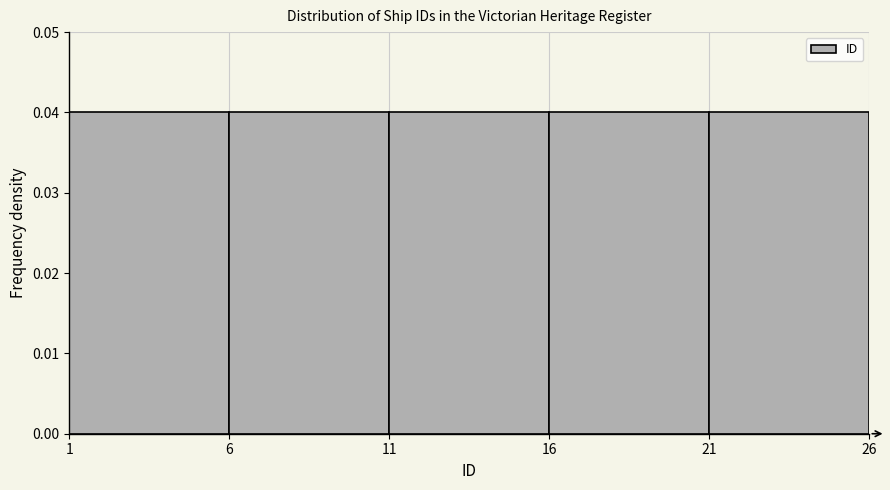

Reading left to right, list every bar in this chart as the range it spans on the x-axis followed by its height. The values are not printed on the chart, so give them approximately, as read against the axis.

1 to 6: 0.04
6 to 11: 0.04
11 to 16: 0.04
16 to 21: 0.04
21 to 26: 0.04